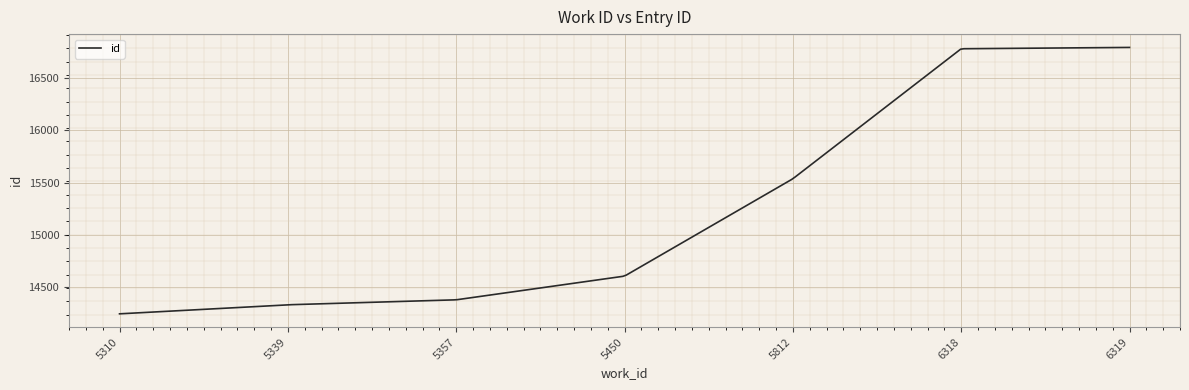

What is the smallest value displayed?

14247.0